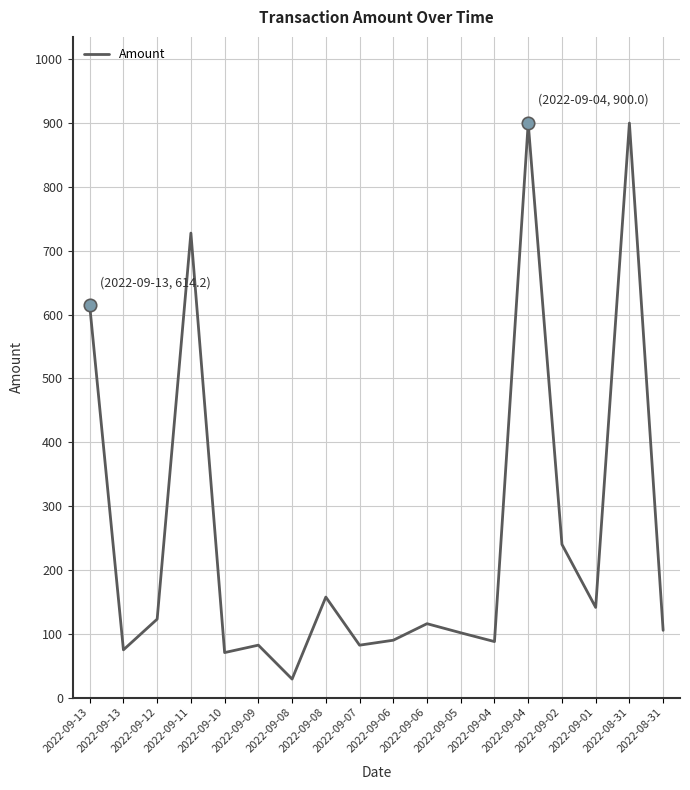

Approximately how many times larger is the value at 2022-09-05 compared to 2022-09-13?

0.2